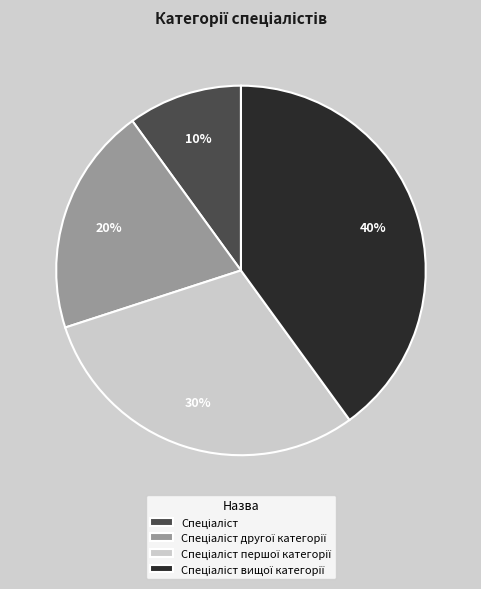

To the nearest percent, what is the average slice percentage?

25%